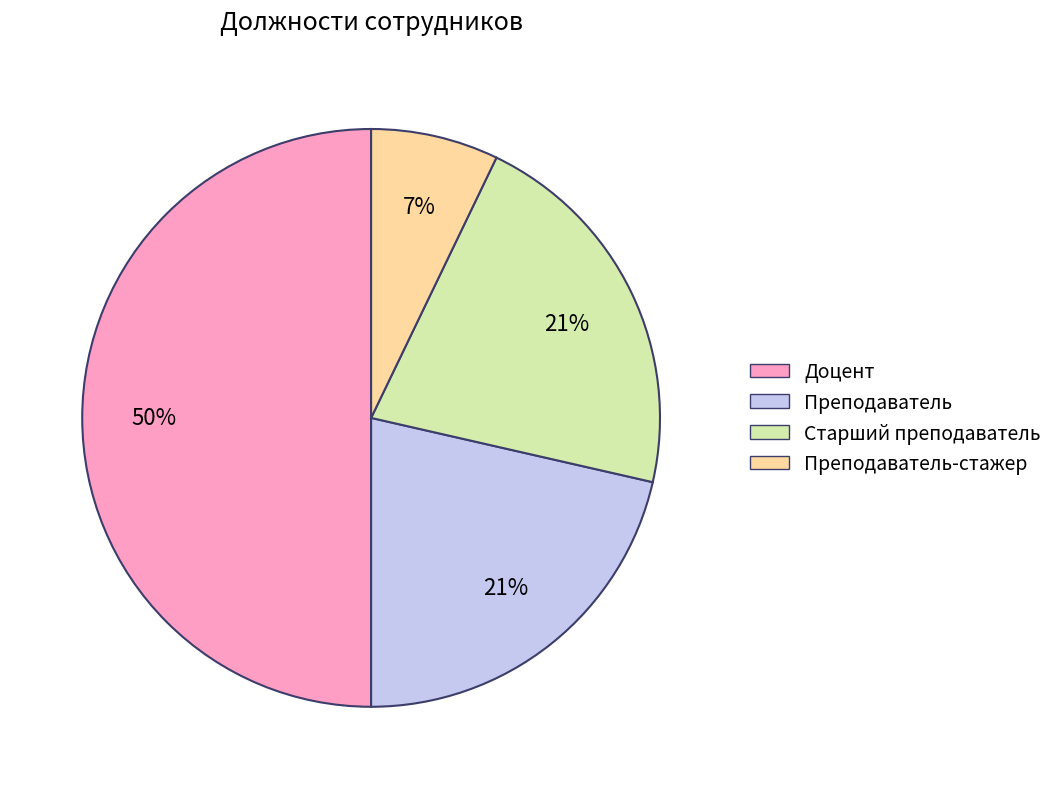

Count the number of slices in the pie.

4